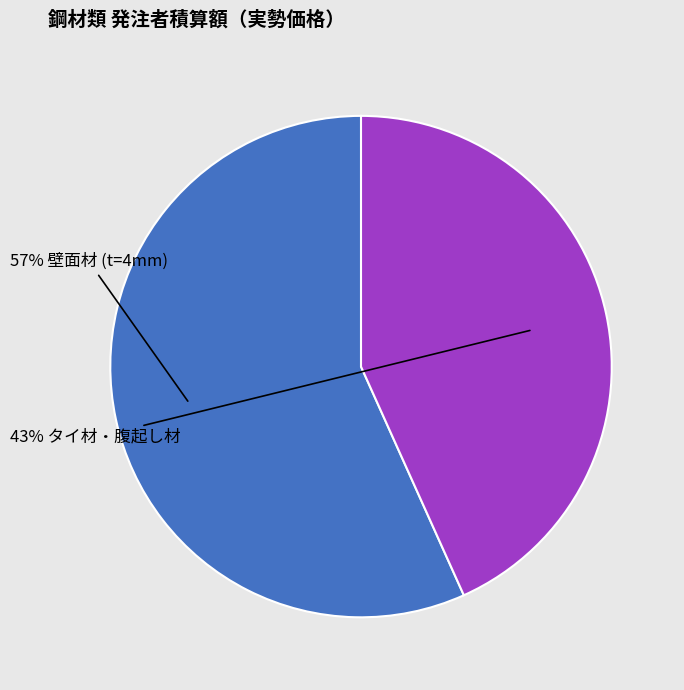

Is there a majority slice in this chart?

Yes